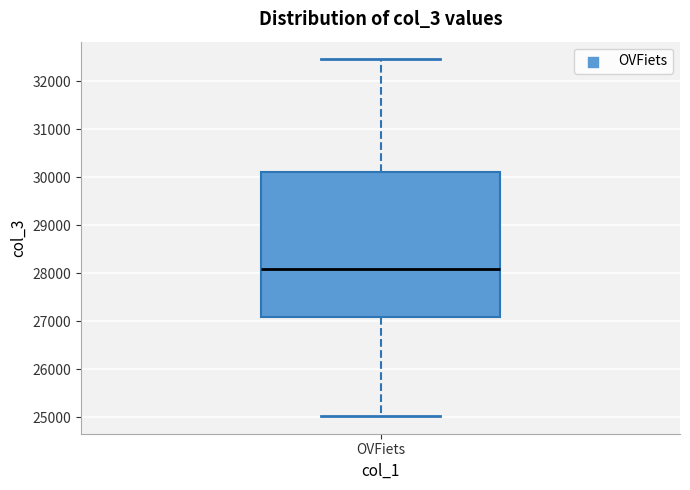

Transcribe this box plot: give where the median line is, the range the box spans, and where the two whiskers end, as read against the y-axis. The values are not printed on the chart, so give them approximately, as read against the axis.

median 28100, box 27100 to 30100, whiskers 25000 to 32400